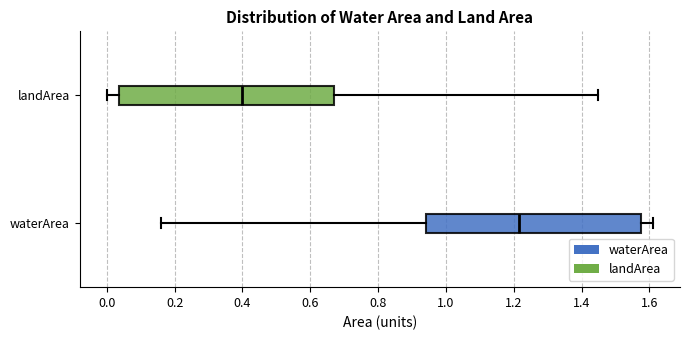

Which box's median line is the furthest to the left?

landArea